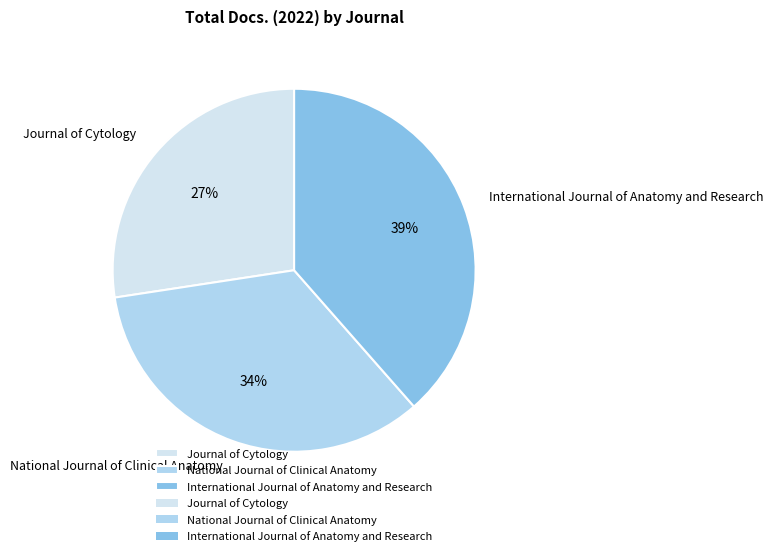

To the nearest percent, what portion does Journal of Cytology represent?

27%